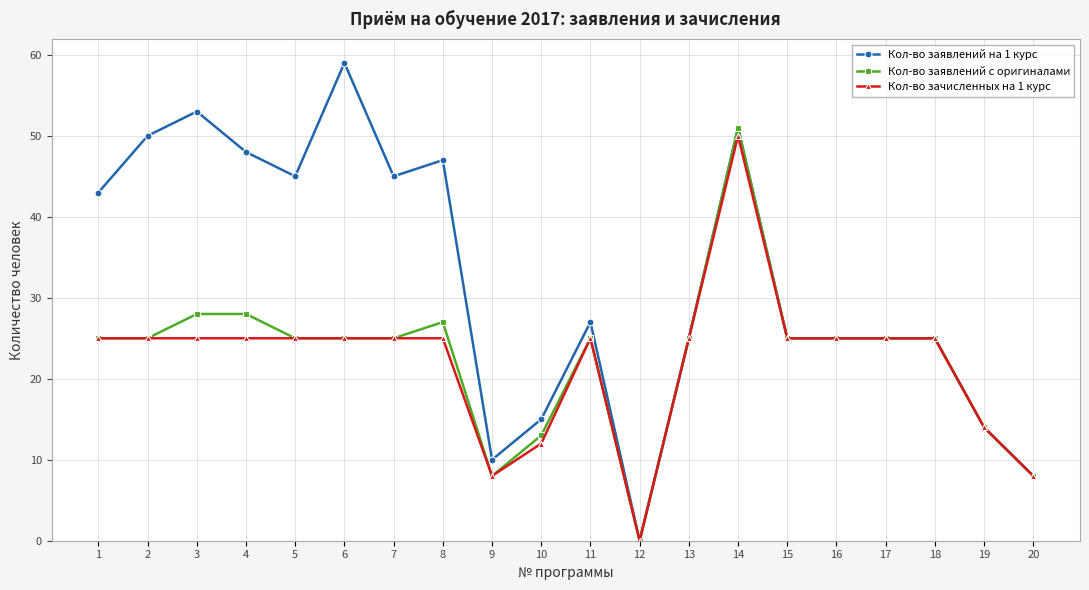

What is the approximate value of Кол-во заявлений на 1 курс at 19?

14